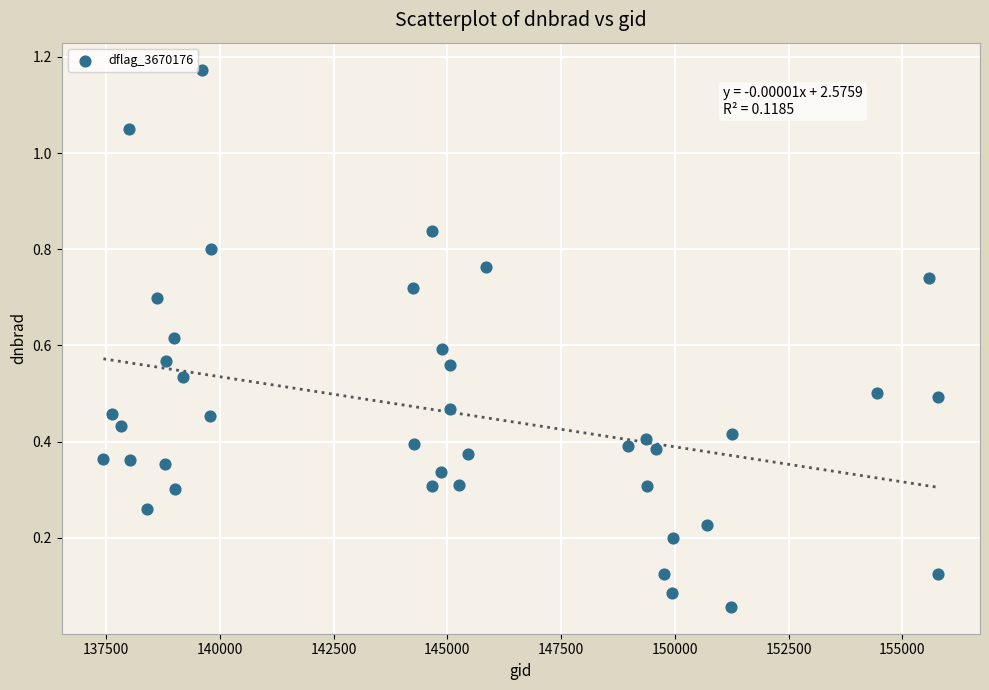

What is the range of X values (max minus min)?

18347.0